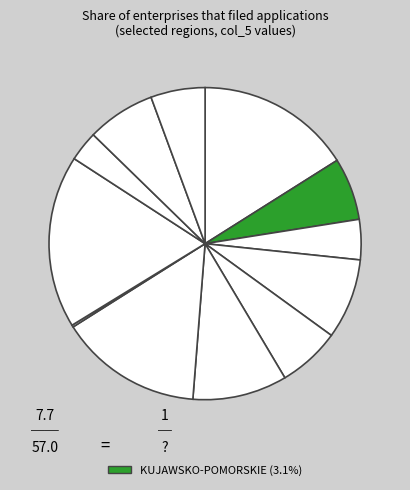

Which slice is the smallest?

OPOLSKIE